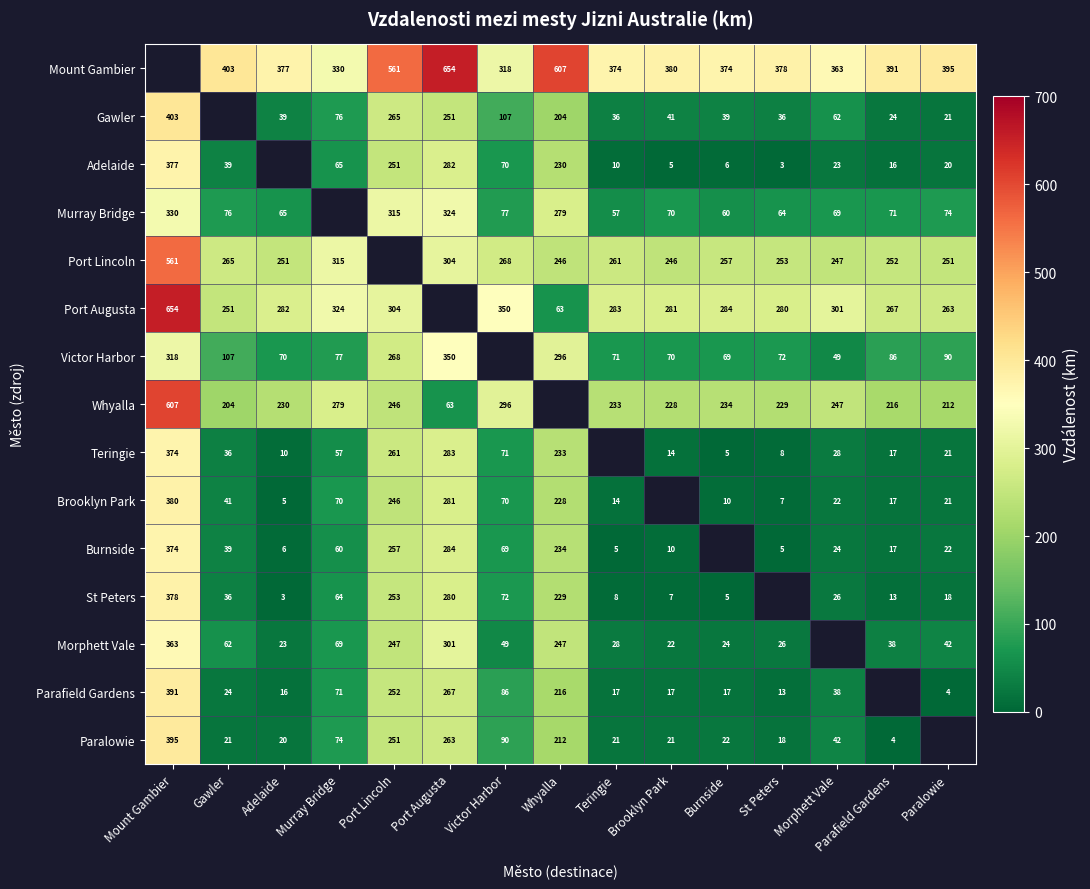

Is it true that Teringie equals 376 at Port Lincoln?

False